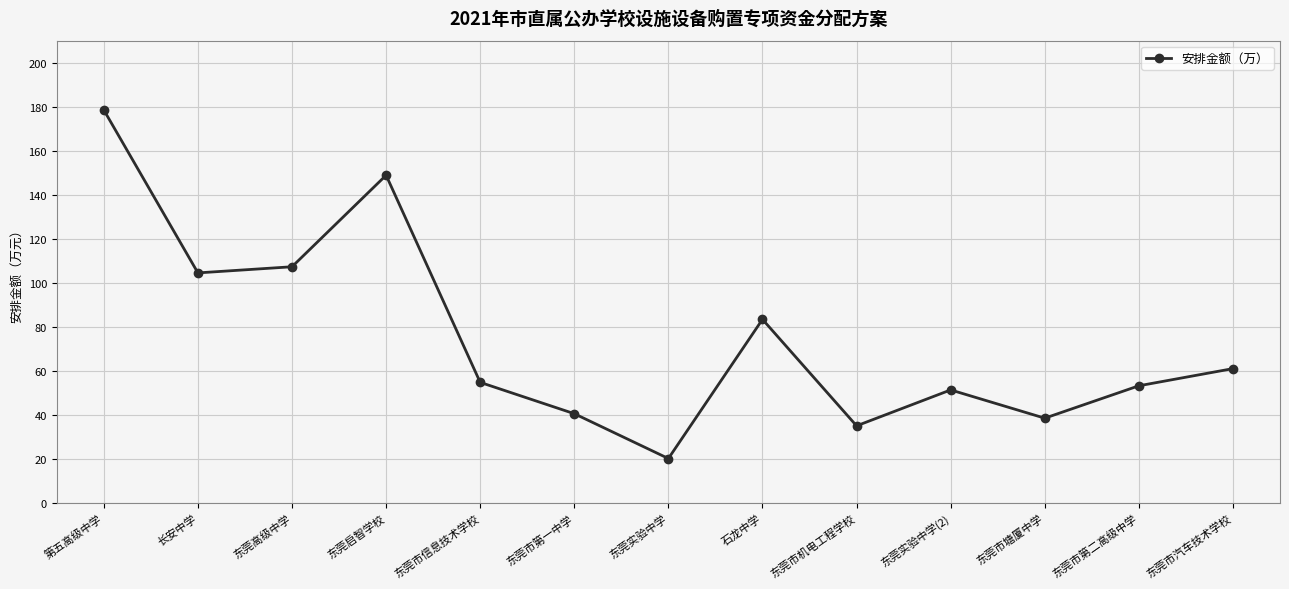

What is the label of the 13th point from the right?

第五高级中学